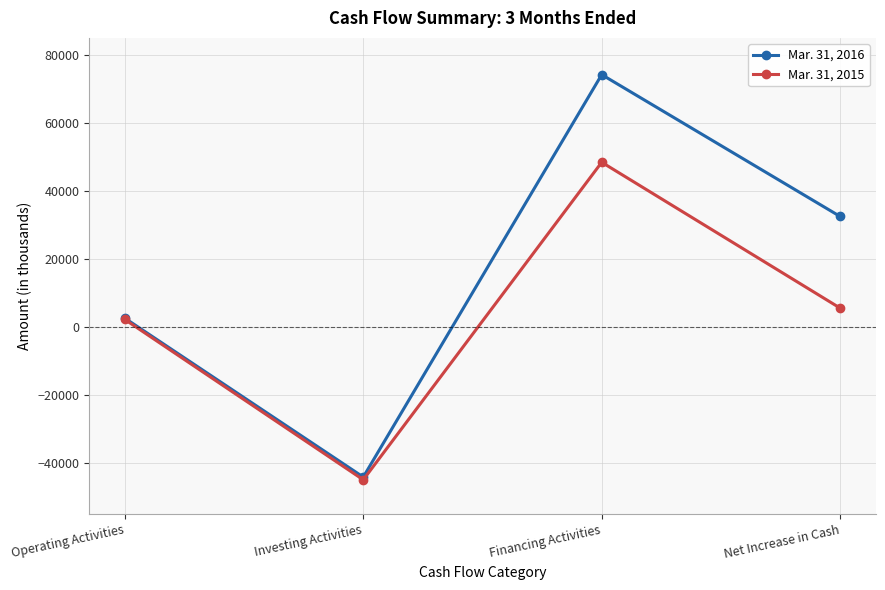

Which series has the largest total across all categories?

Mar. 31, 2016